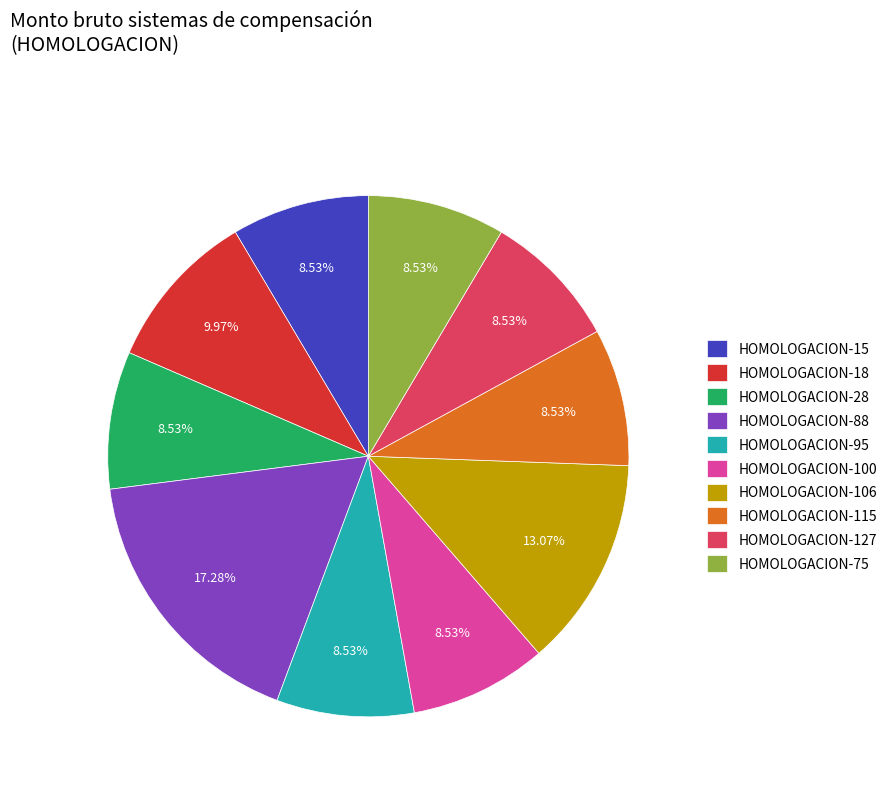

Is there a majority slice in this chart?

No